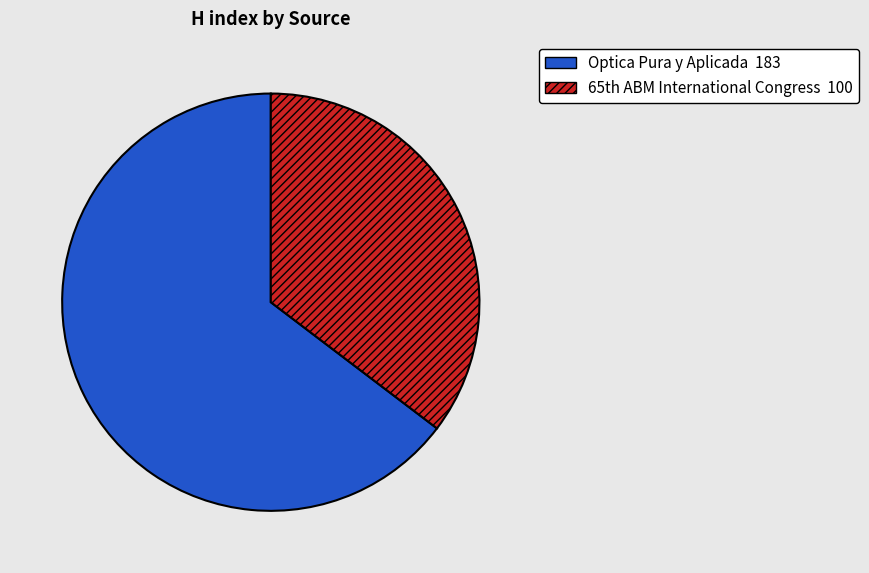

Rank the categories by value from lowest to highest.

65th ABM International Congress, Optica Pura y Aplicada